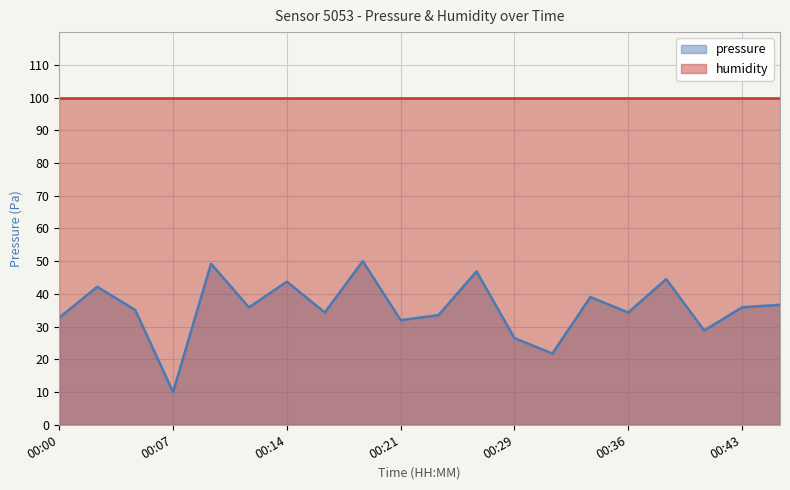

How many values are below 35?

9